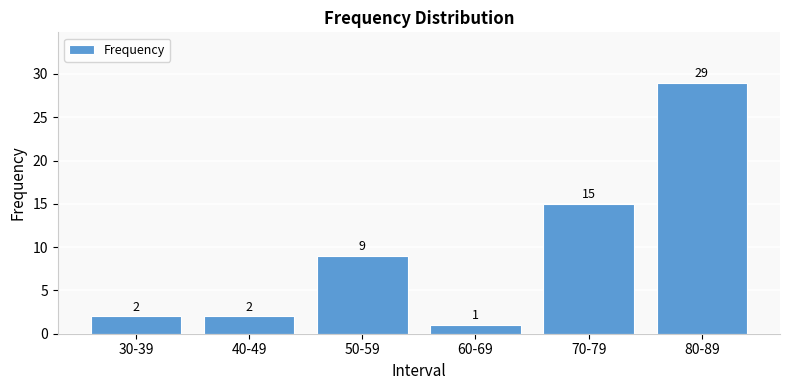

Reading right to left, what are all the values shown in this chart?

80-89=29	70-79=15	60-69=1	50-59=9	40-49=2	30-39=2